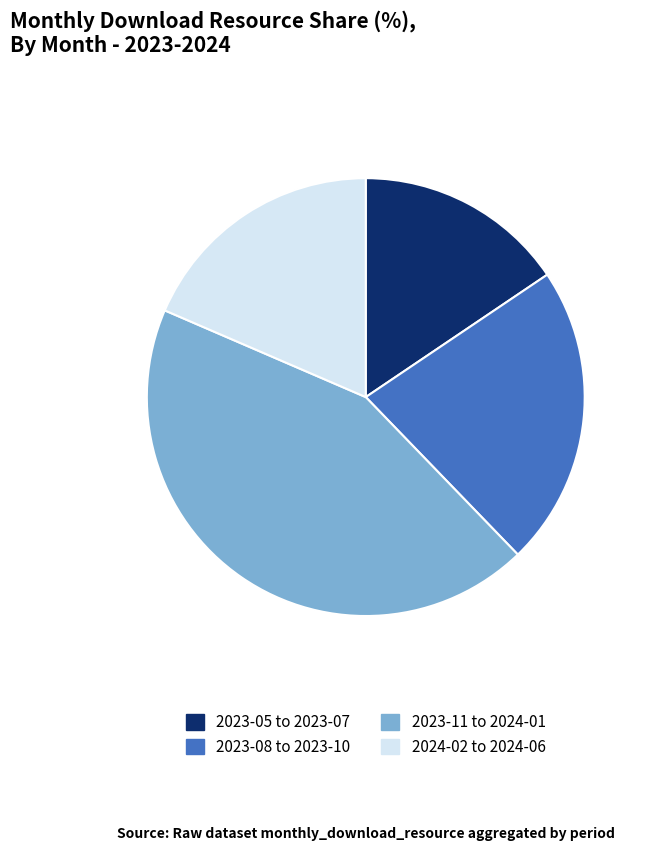

Is 2023-08 to 2023-10 the majority of the pie?

No